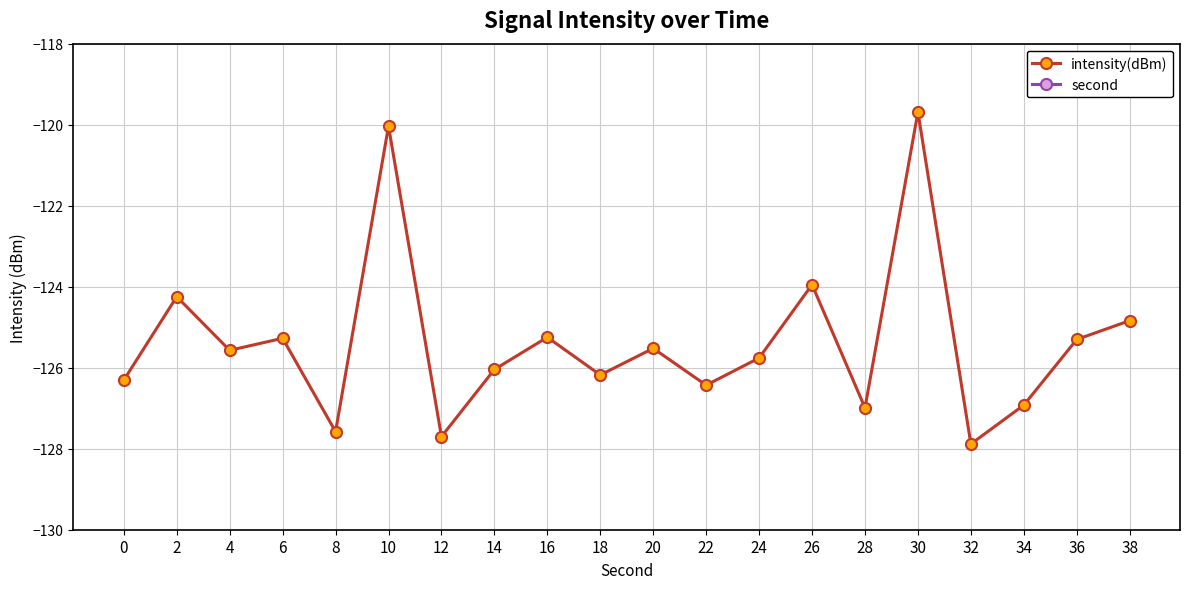

True or false: intensity(dBm) and second intersect in this chart.

False